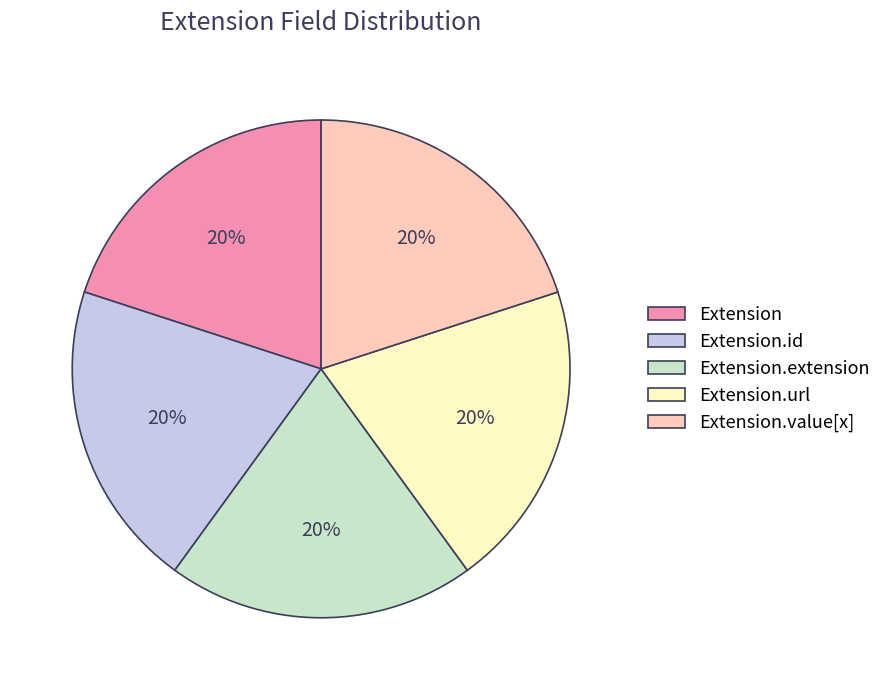

True or false: Extension.extension accounts for 20% of the total.

True